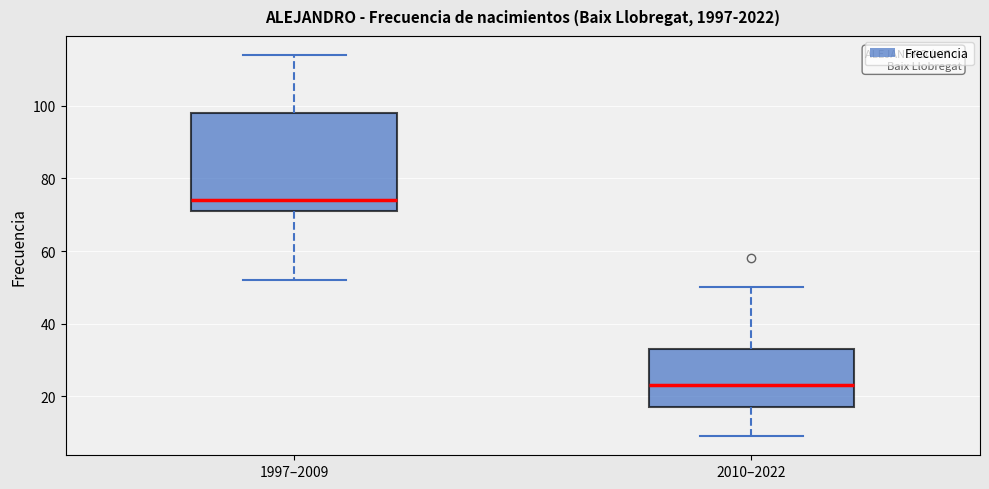

Which box is the tallest, from its lower edge to its upper edge?

1997–2009